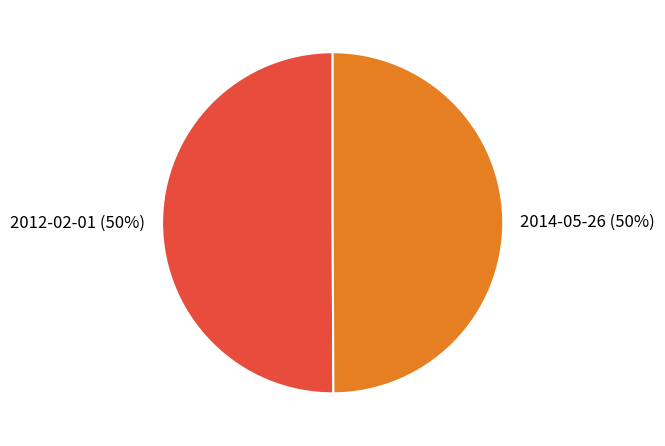

Combined, do 2014-05-26 and 2012-02-01 account for over 50%?

Yes